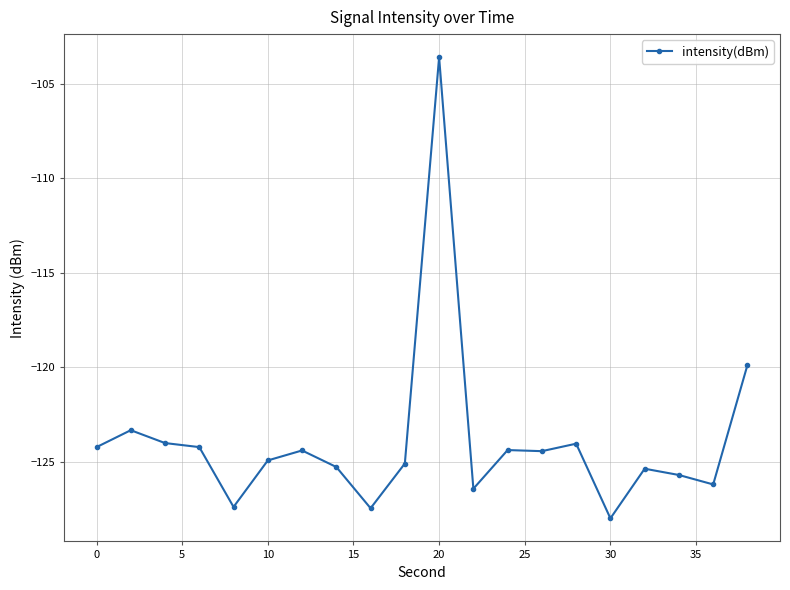

What is the average value?

-123.9